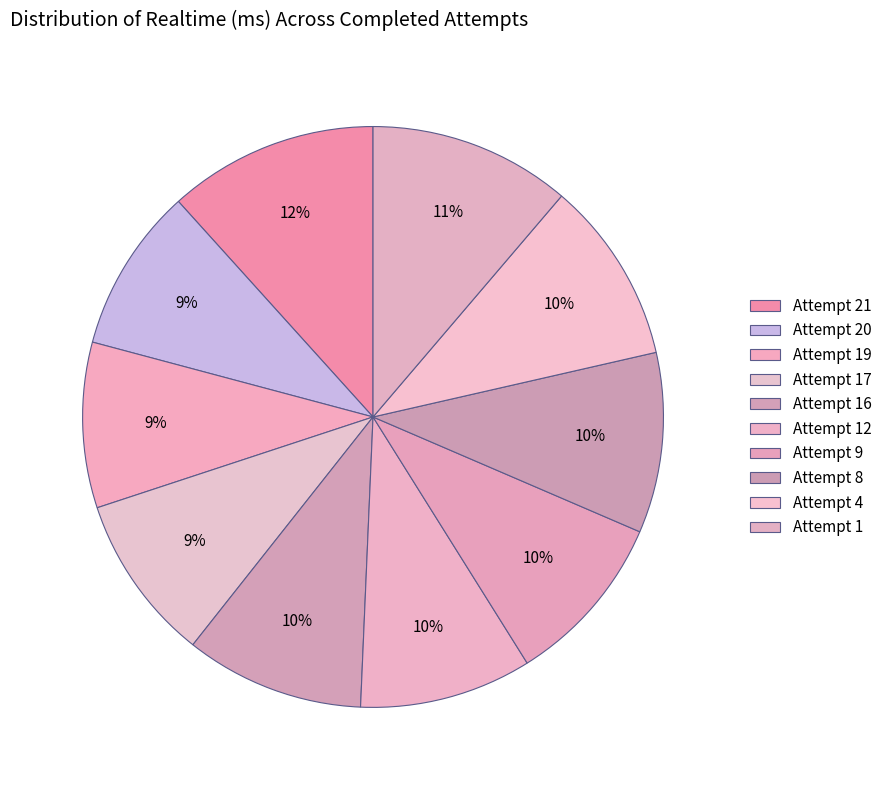

What percentage is NOT represented by Attempt 19?

90.8%